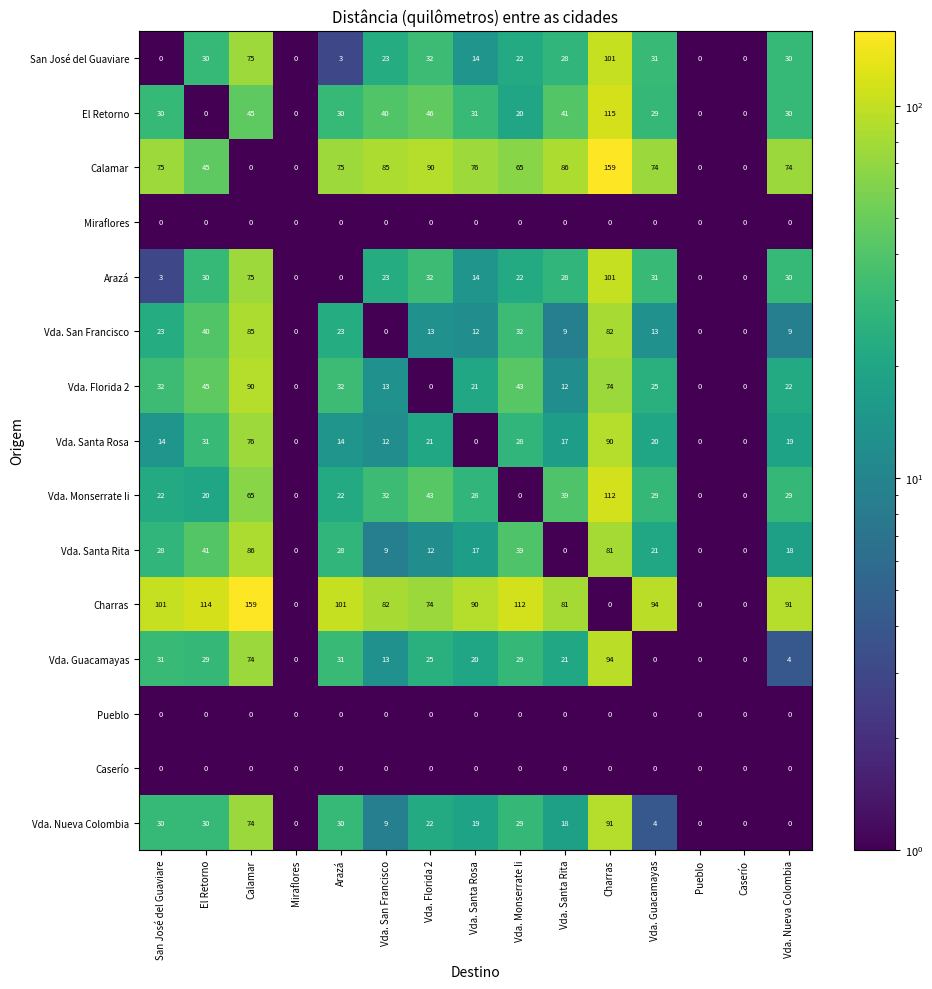

What is the maximum value shown in the chart?

159